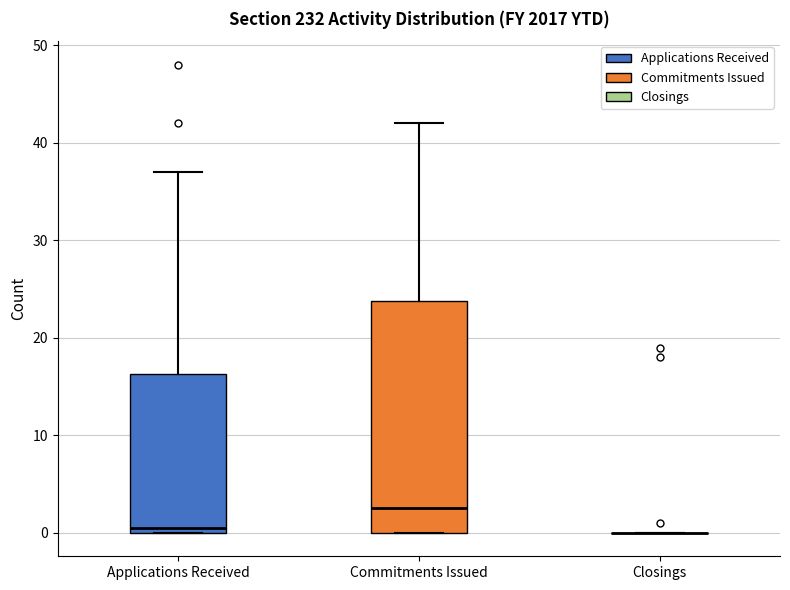

Reading left to right, read every box against the y-axis: the position of its median line, the range the box covers, and the ends of its whiskers. The values are not printed on the chart, so give them approximately, as read against the axis.

Applications Received: median 1, box 0 to 16, whiskers 0 to 37
Commitments Issued: median 3, box 0 to 24, whiskers 0 to 42
Closings: box collapsed to a line at 0, whiskers 0 to 0